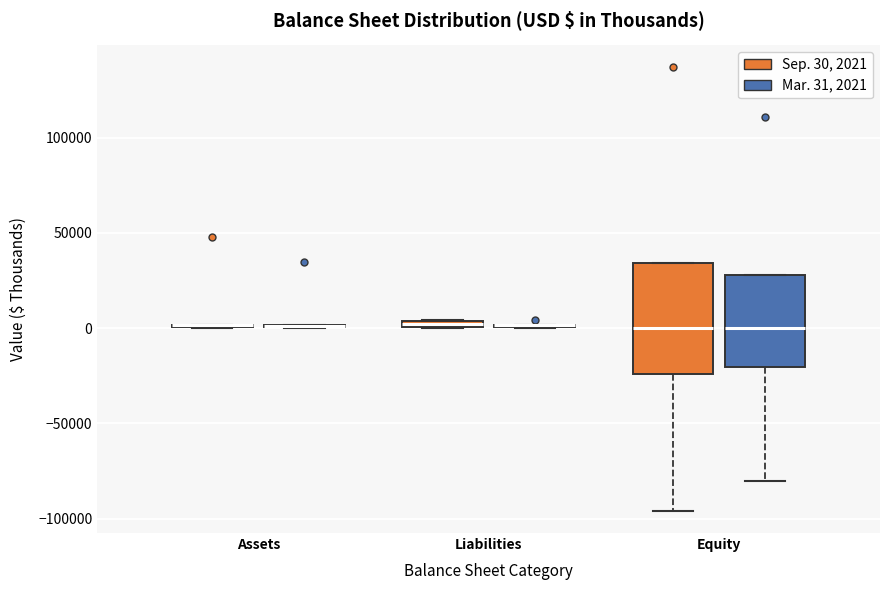

Where does the median line of the box for Equity (Mar. 31, 2021) sit on the y-axis? The values are not printed on the chart, so give them approximately, as read against the axis.

0